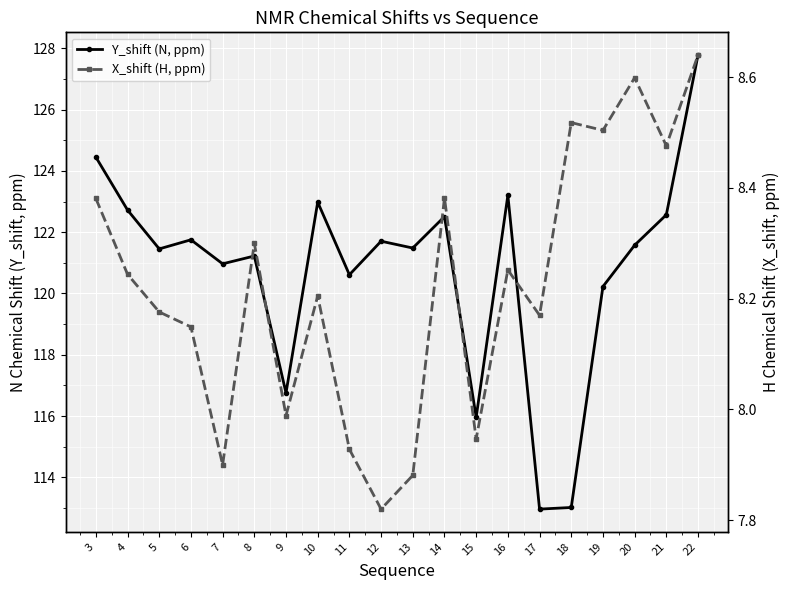

At which category is the sum across all series the highest?

22